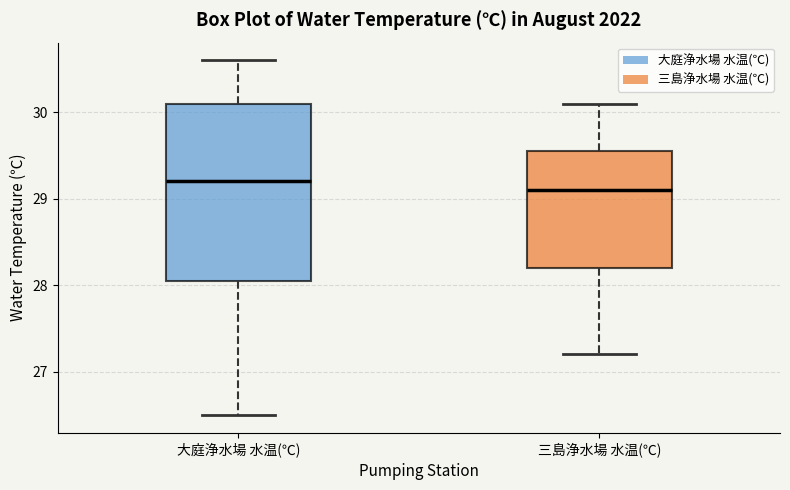

Comparing the boxes themselves (not the whiskers), which one is the tallest?

大庭浄水場 水温(℃)